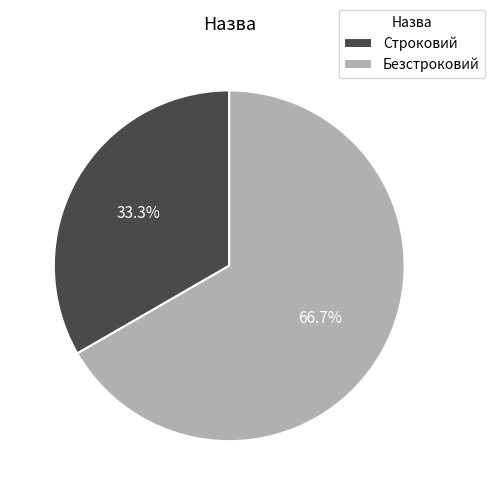

What percentage is the Безстроковий slice, to the nearest percent?

67%